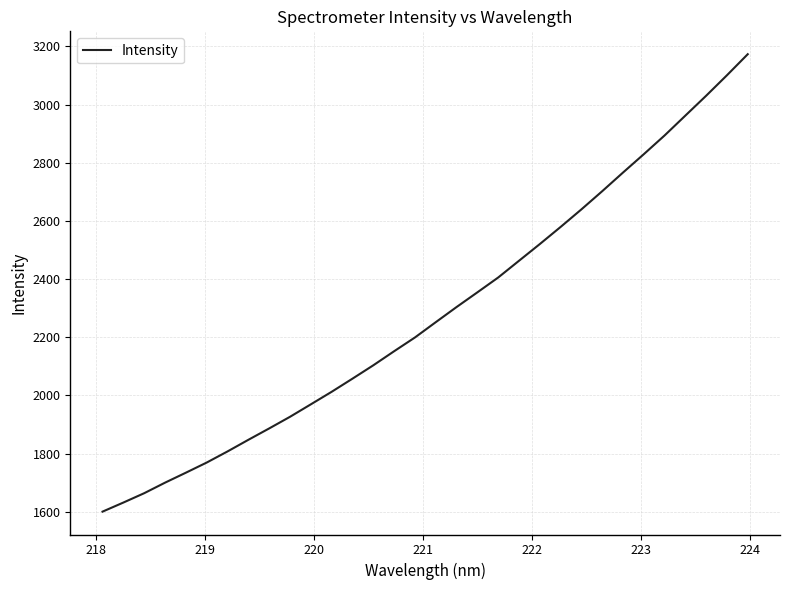

What is the maximum value shown in the chart?

3173.1